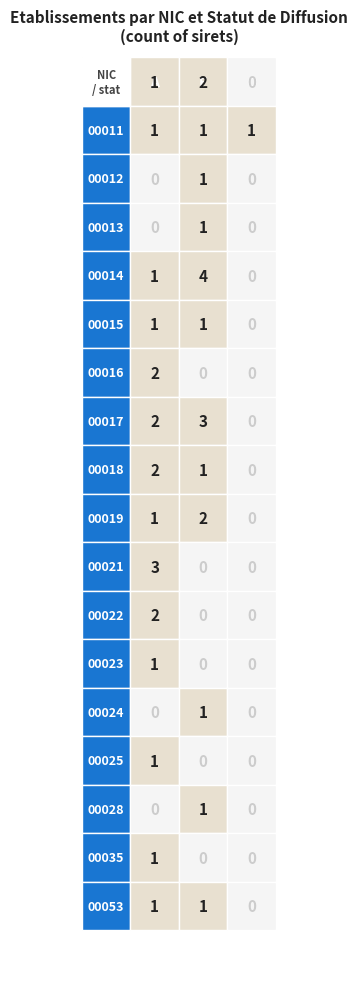

True or false: 00021 has a value of 0 at 3.

True